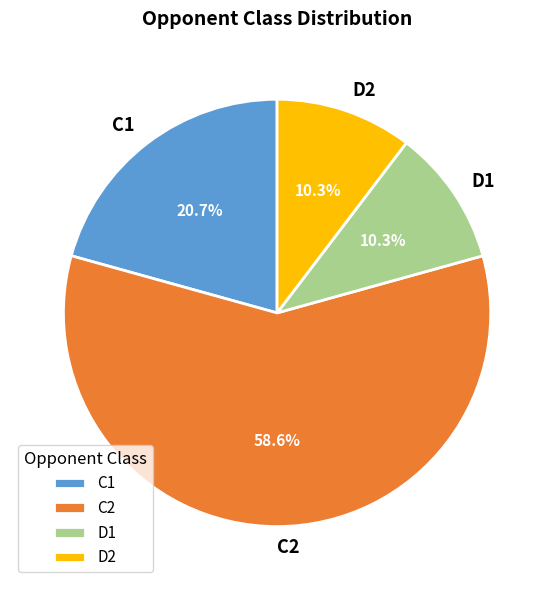

Which category has the biggest portion of the pie?

C2